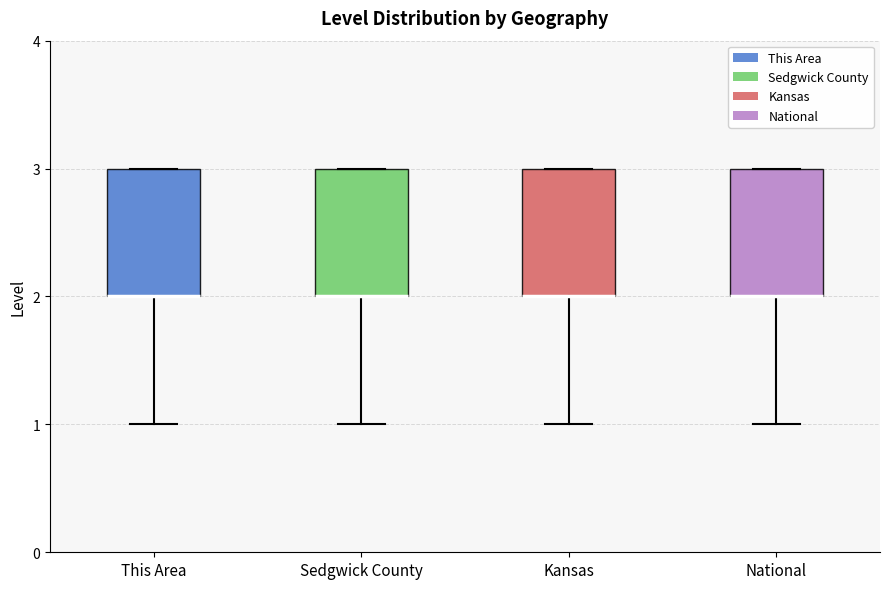

Reading left to right, read every box against the y-axis: the position of its median line, the range the box covers, and the ends of its whiskers. The values are not printed on the chart, so give them approximately, as read against the axis.

This Area: median 2 (drawn on the box's lower edge), box 2 to 3, whiskers 1 to 3
Sedgwick County: median 2 (drawn on the box's lower edge), box 2 to 3, whiskers 1 to 3
Kansas: median 2 (drawn on the box's lower edge), box 2 to 3, whiskers 1 to 3
National: median 2 (drawn on the box's lower edge), box 2 to 3, whiskers 1 to 3